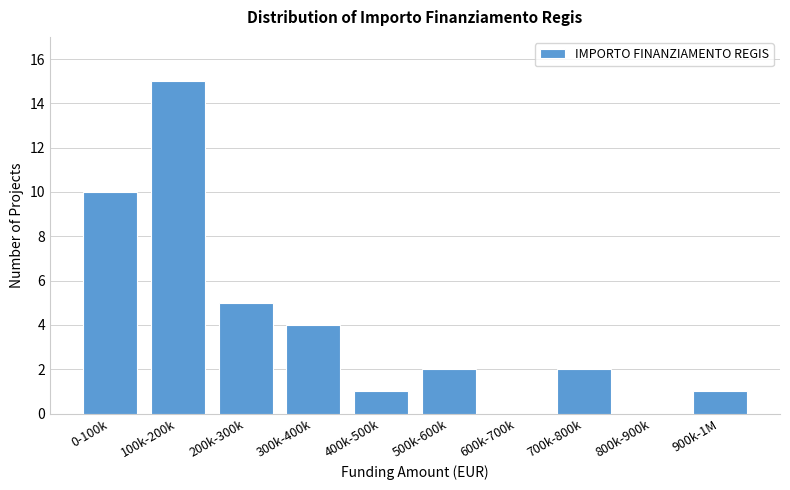

Reading right to left, extract all data points from this chart.

900k-1M=1	800k-900k=0	700k-800k=2	600k-700k=0	500k-600k=2	400k-500k=1	300k-400k=4	200k-300k=5	100k-200k=15	0-100k=10